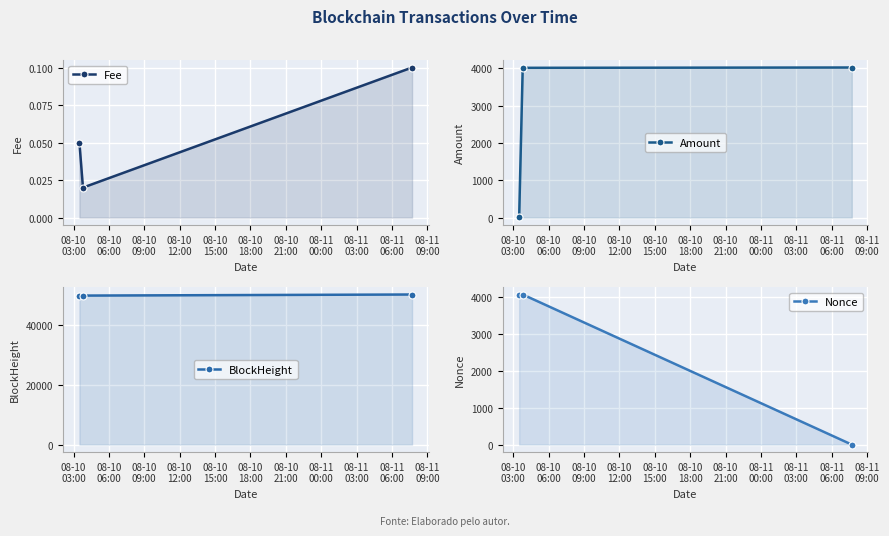

What is the approximate value of Amount at 08-10
06:00?

4009.5